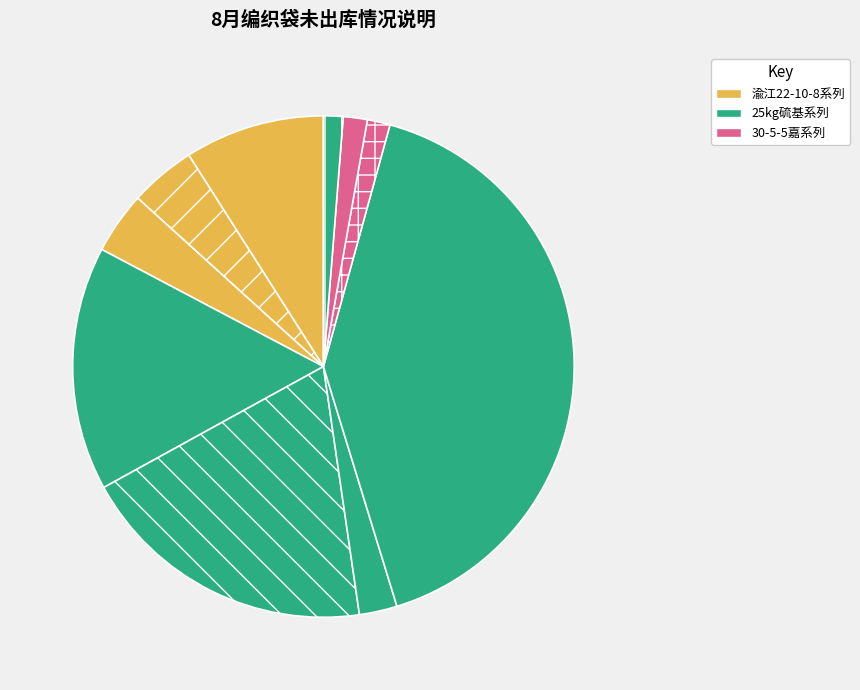

Count the number of slices in the pie.

10